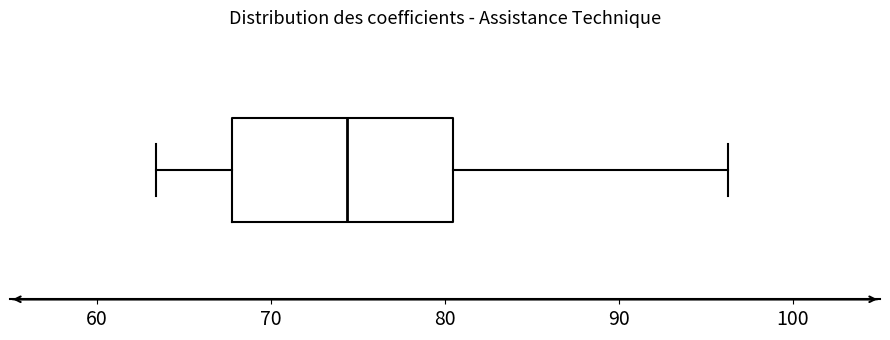

Read this box plot against the x-axis: the position of the median line, the range covered by the box, and the ends of both whiskers. The values are not printed on the chart, so give them approximately, as read against the axis.

median 74, box 68 to 80, whiskers 63 to 96